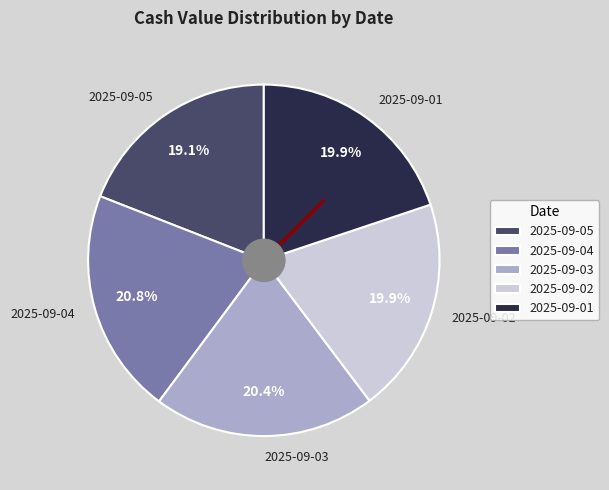

True or false: 2025-09-02 accounts for 20% of the total.

True